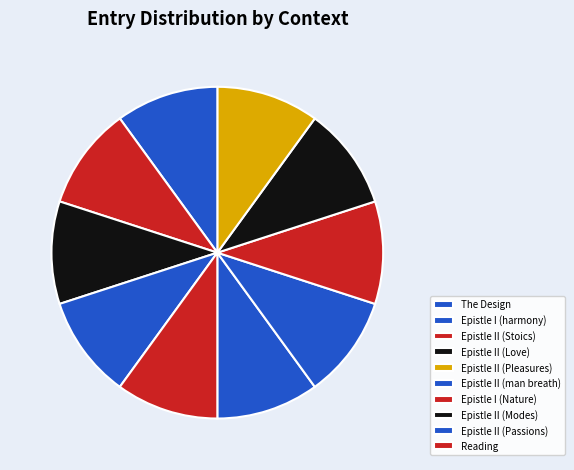

How many segments does this pie chart have?

10